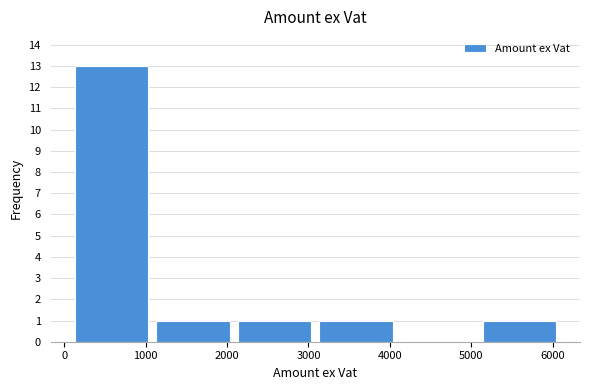

Which range on the x-axis has the tallest bar?

100 to 1100